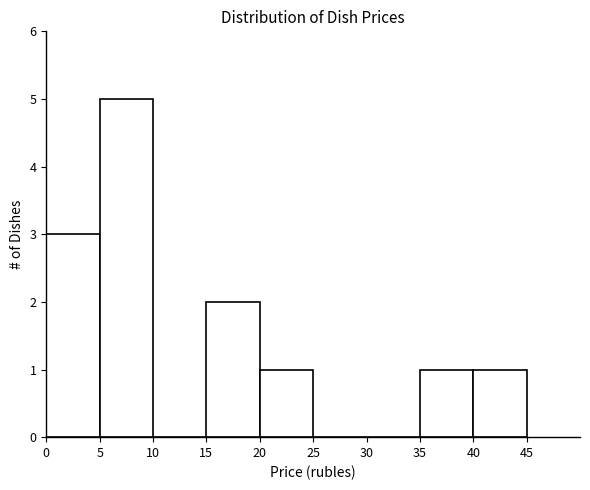

Reading left to right, transcribe this chart: for each bar, give the range it covers on the x-axis and its height. The values are not printed on the chart, so give them approximately, as read against the axis.

0 to 5: 3
5 to 10: 5
10 to 15: 0
15 to 20: 2
20 to 25: 1
25 to 30: 0
30 to 35: 0
35 to 40: 1
40 to 45: 1